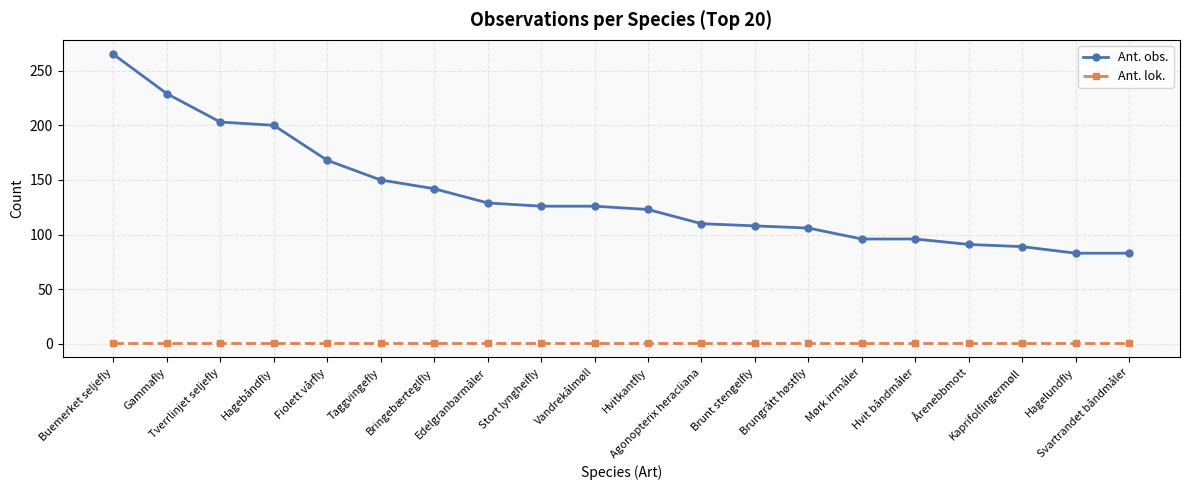

What are all the series names shown in the legend?

Ant. obs., Ant. lok.